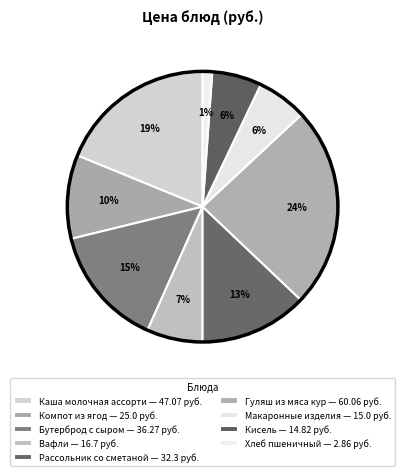

Is the sum of Гуляш из мяса кур and Рассольник со сметаной greater than half?

No